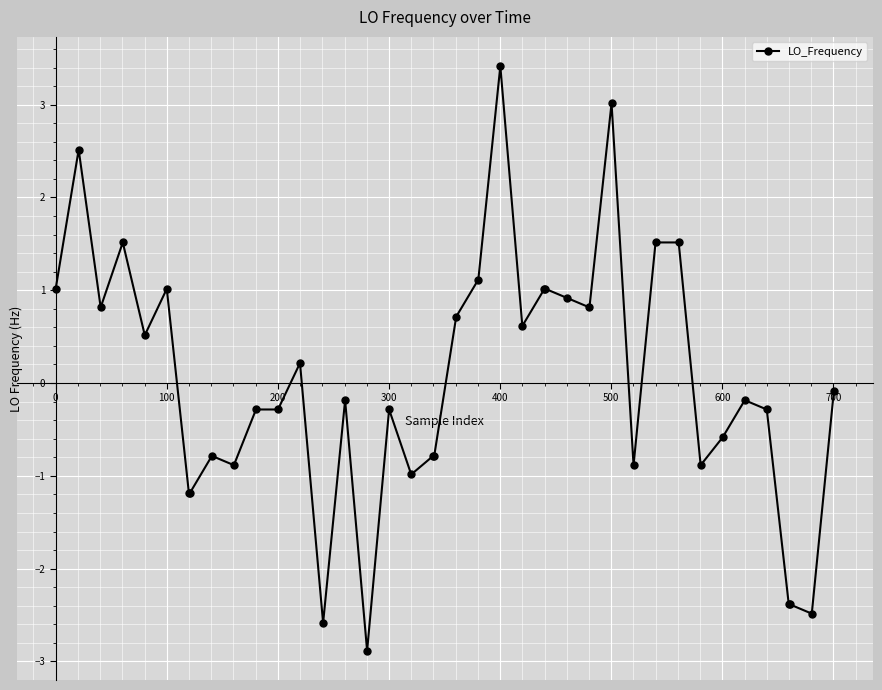

How many values are above zero?

18